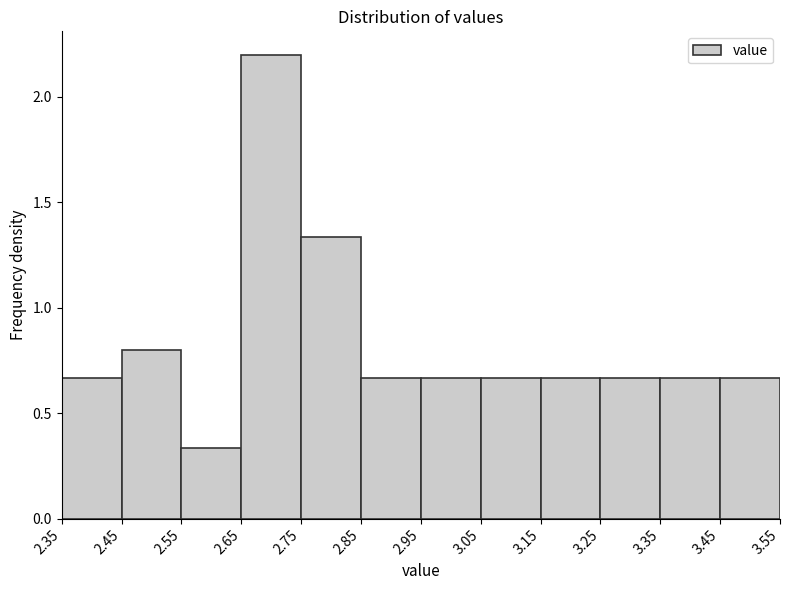

Reading left to right, transcribe this chart: for each bar, give the range it covers on the x-axis and its height. The values are not printed on the chart, so give them approximately, as read against the axis.

2.35 to 2.45: 0.65
2.45 to 2.55: 0.80
2.55 to 2.65: 0.35
2.65 to 2.75: 2.20
2.75 to 2.85: 1.35
2.85 to 2.95: 0.65
2.95 to 3.05: 0.65
3.05 to 3.15: 0.65
3.15 to 3.25: 0.65
3.25 to 3.35: 0.65
3.35 to 3.45: 0.65
3.45 to 3.55: 0.65